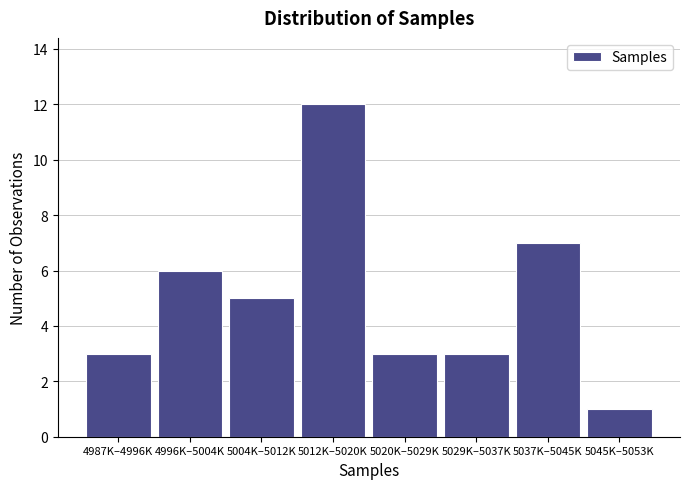

Reading left to right, extract all data points from this chart.

4987K–4996K=3	4996K–5004K=6	5004K–5012K=5	5012K–5020K=12	5020K–5029K=3	5029K–5037K=3	5037K–5045K=7	5045K–5053K=1